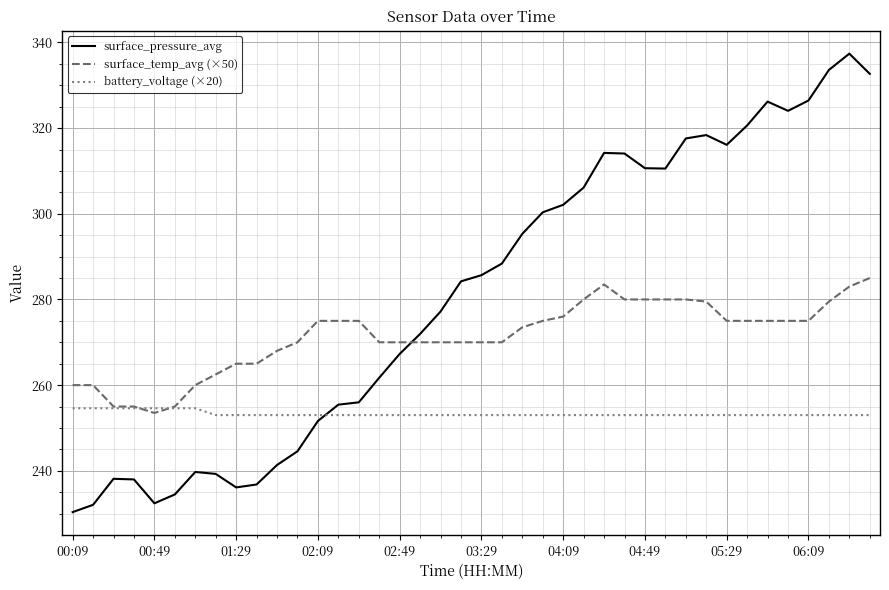

List the series in order of their overall mean, lowest first.

battery_voltage (×20), surface_temp_avg (×50), surface_pressure_avg